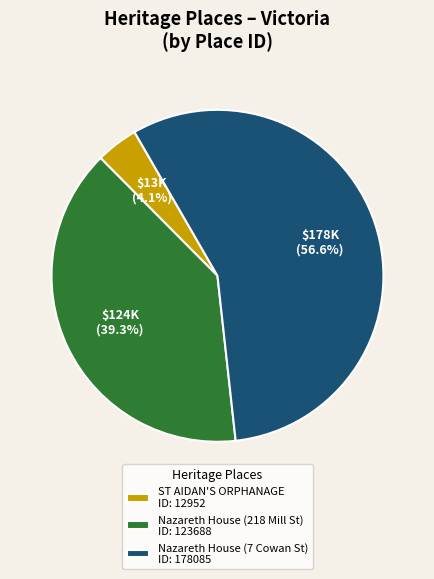

Combined, do Nazareth House (218 Mill St) and ST AIDAN'S ORPHANAGE account for over 50%?

No